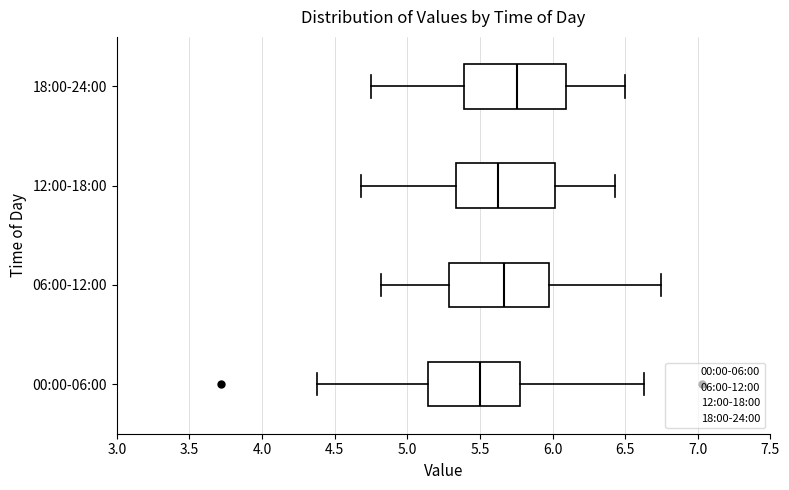

Reading bottom to top, transcribe this box plot: for each box, give where its median line is, the range the box spans, and where its two whiskers end, as read against the x-axis. The values are not printed on the chart, so give them approximately, as read against the axis.

00:00-06:00: median 5.50, box 5.15 to 5.80, whiskers 4.40 to 6.65
06:00-12:00: median 5.65, box 5.30 to 6.00, whiskers 4.80 to 6.75
12:00-18:00: median 5.65, box 5.35 to 6.00, whiskers 4.70 to 6.45
18:00-24:00: median 5.75, box 5.40 to 6.10, whiskers 4.75 to 6.50